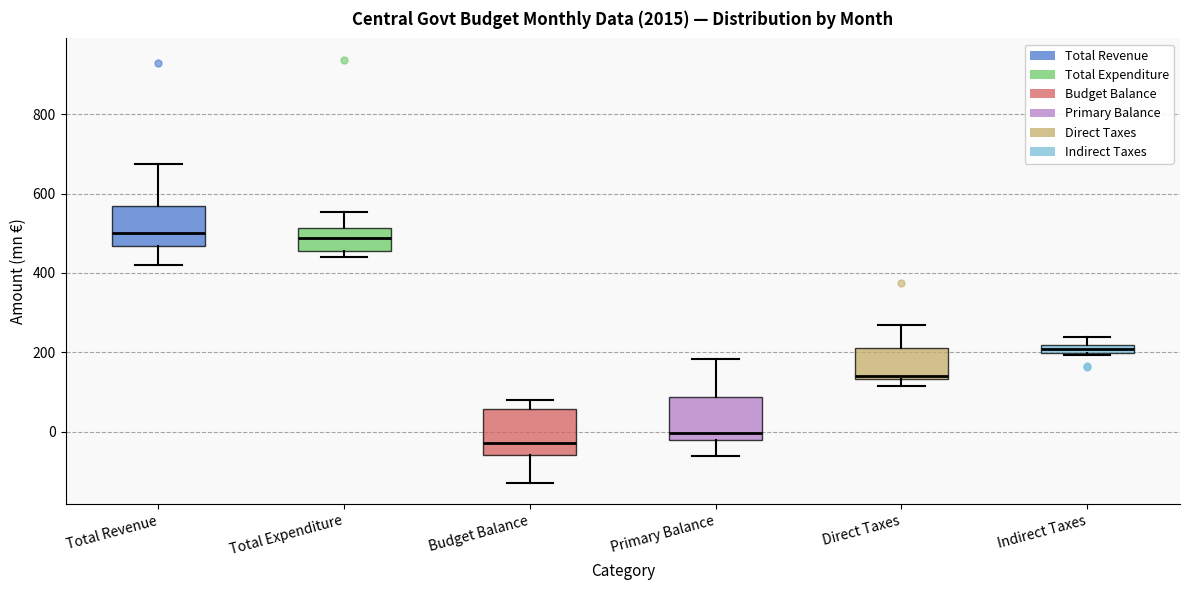

Where does the upper whisker of the box for Total Revenue end on the y-axis? The values are not printed on the chart, so give them approximately, as read against the axis.

680